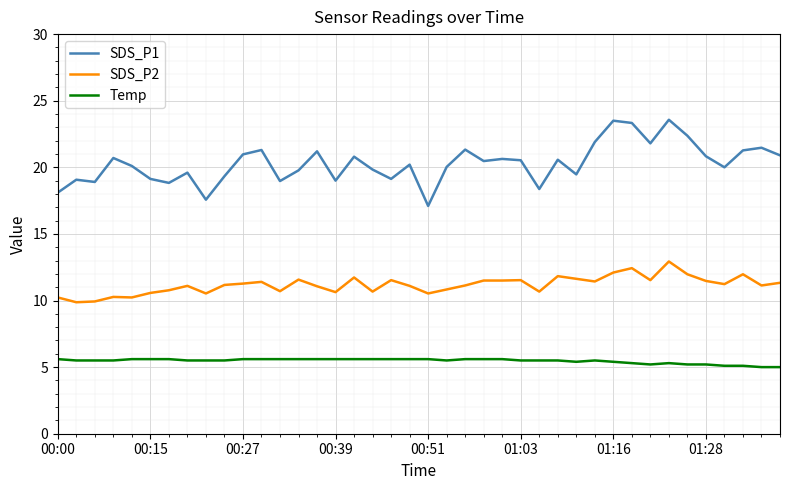

List the series in order of their overall mean, highest first.

SDS_P1, SDS_P2, Temp